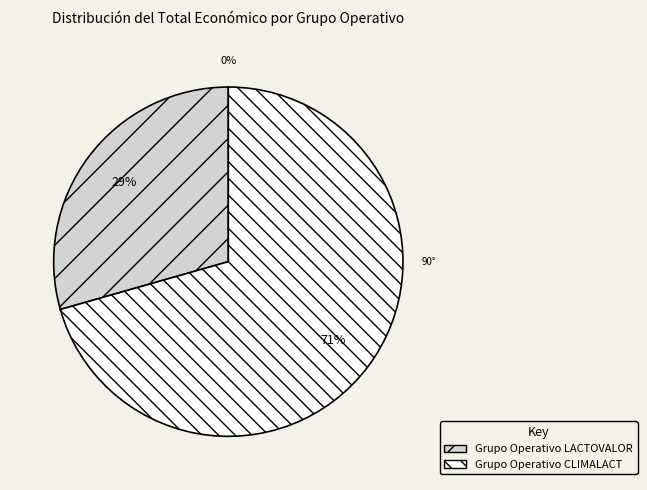

To the nearest percent, what is the average slice percentage?

50%